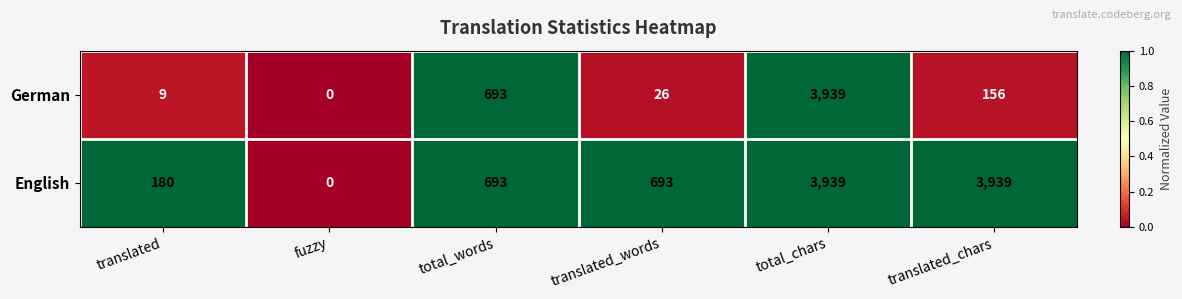

What is the maximum value shown in the chart?

3939